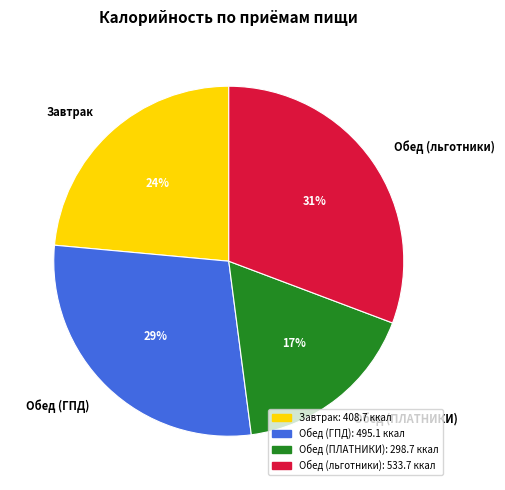

Rank the categories by value from highest to lowest.

Обед (льготники), Обед (ГПД), Завтрак, Обед (ПЛАТНИКИ)